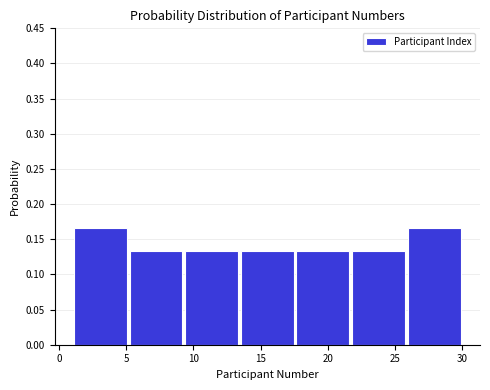

Reading left to right, transcribe this chart: for each bar, give the range it covers on the x-axis and its height. Neither the bar edges nor the heights are printed on the chart, so give them approximately, as read against the axes.

1.0 to 5.0: 0.165
5.0 to 9.5: 0.135
9.5 to 13.5: 0.135
13.5 to 17.5: 0.135
17.5 to 21.5: 0.135
21.5 to 26.0: 0.135
26.0 to 30.0: 0.165